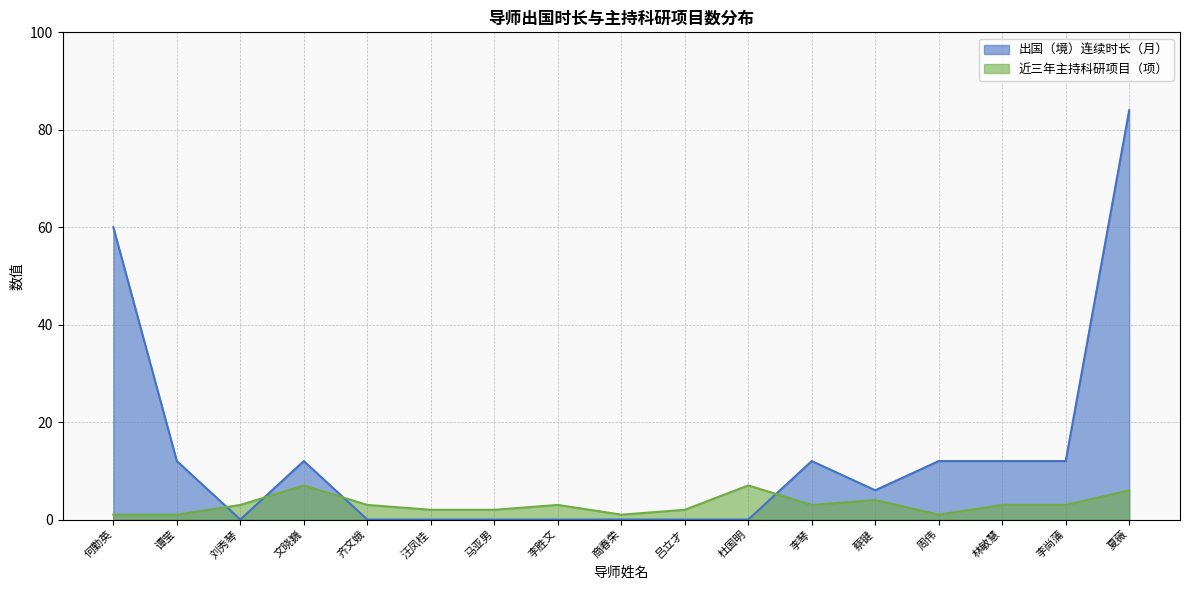

What is the sum of all 出国（境）连续时长（月） values?

222